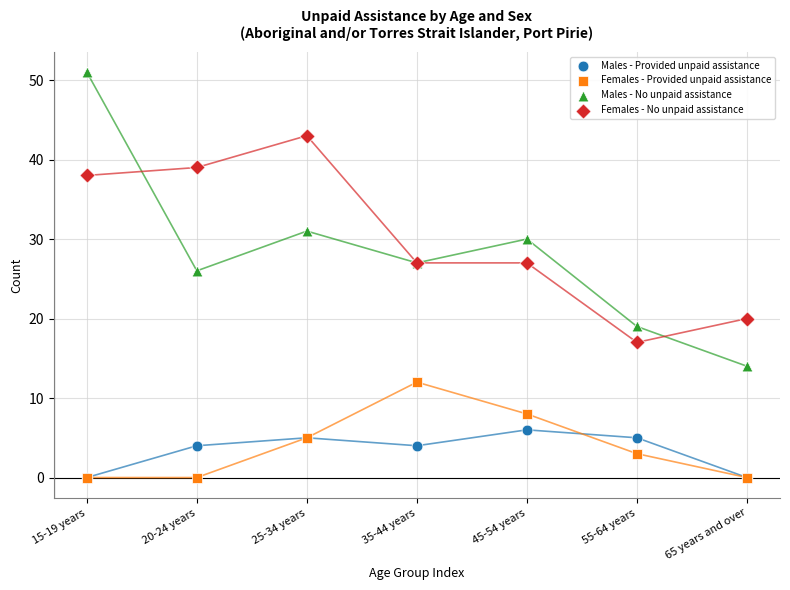

Which series has the largest Y range (max minus min)?

Males - No unpaid assistance